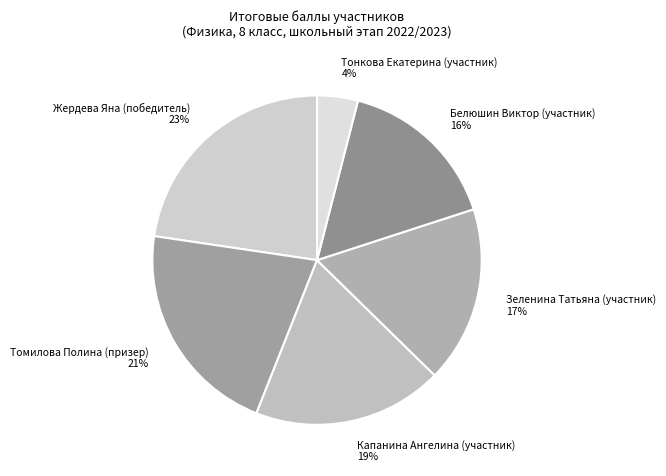

How many slices are in this pie chart?

6